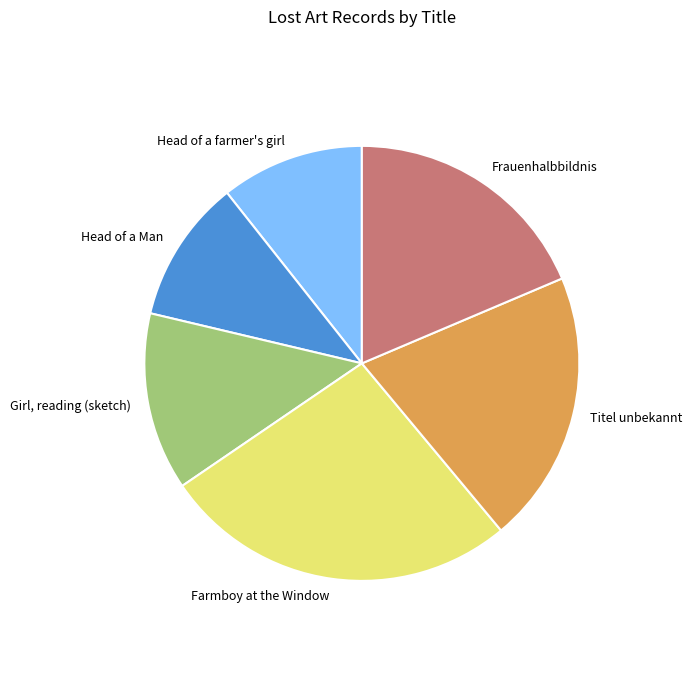

Combined, do Frauenhalbbildnis and Farmboy at the Window account for over 50%?

No